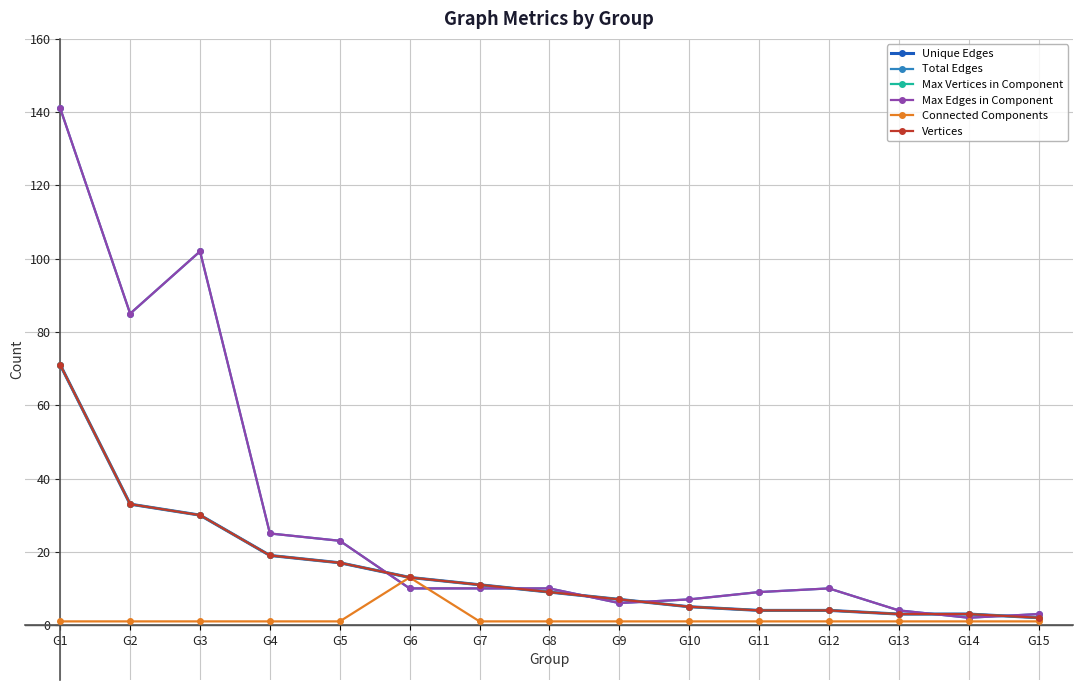

Where is Max Edges in Component nearest to the value 71?

G2